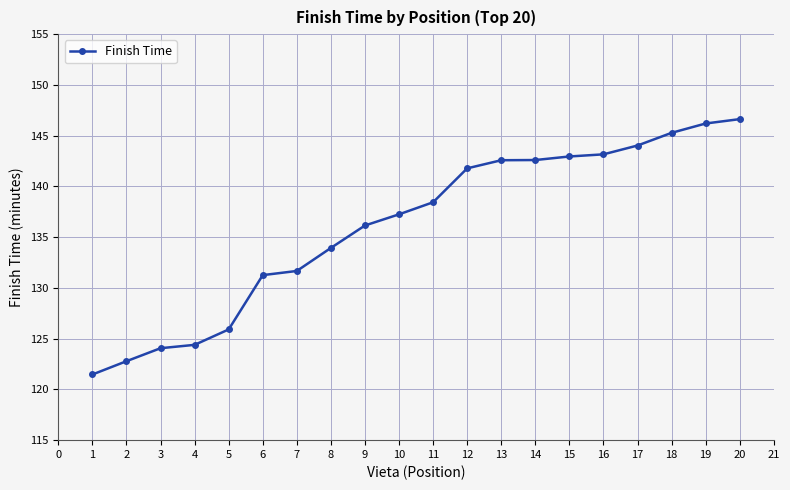

What is the difference between the values at 13 and 9?

6.4